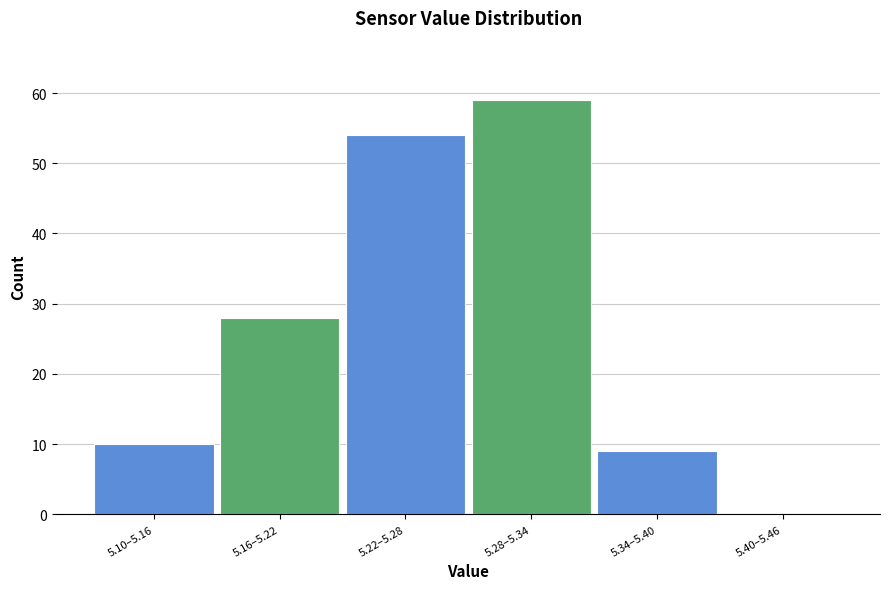

Reading right to left, what are all the values shown in this chart?

5.40–5.46=0	5.34–5.40=9	5.28–5.34=59	5.22–5.28=54	5.16–5.22=28	5.10–5.16=10